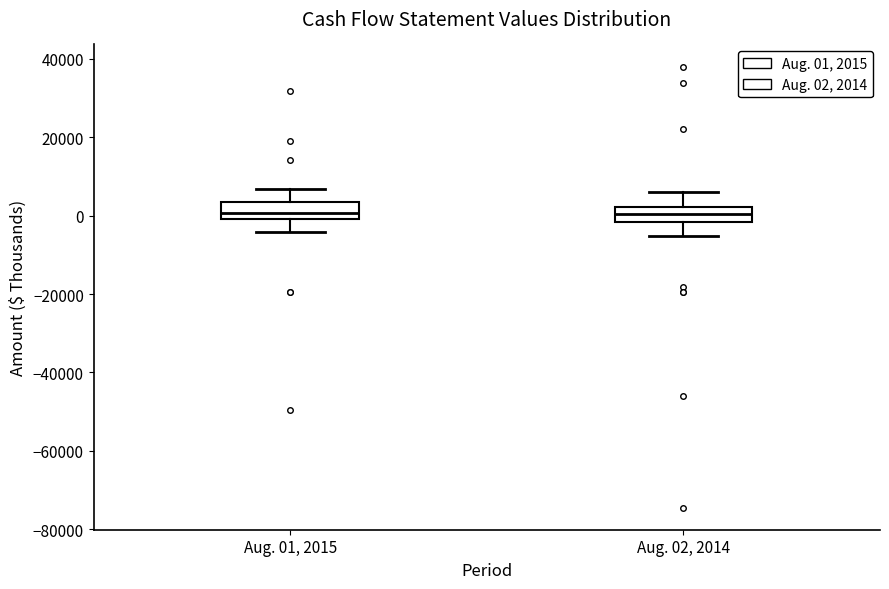

Reading left to right, transcribe this box plot: for each box, give where its median line is, the range the box spans, and where its two whiskers end, as read against the y-axis. The values are not printed on the chart, so give them approximately, as read against the axis.

Aug. 01, 2015: median 0 (inside the box), box 0 to 4000, whiskers -4000 to 6000
Aug. 02, 2014: median 0, box -2000 to 2000, whiskers -6000 to 6000